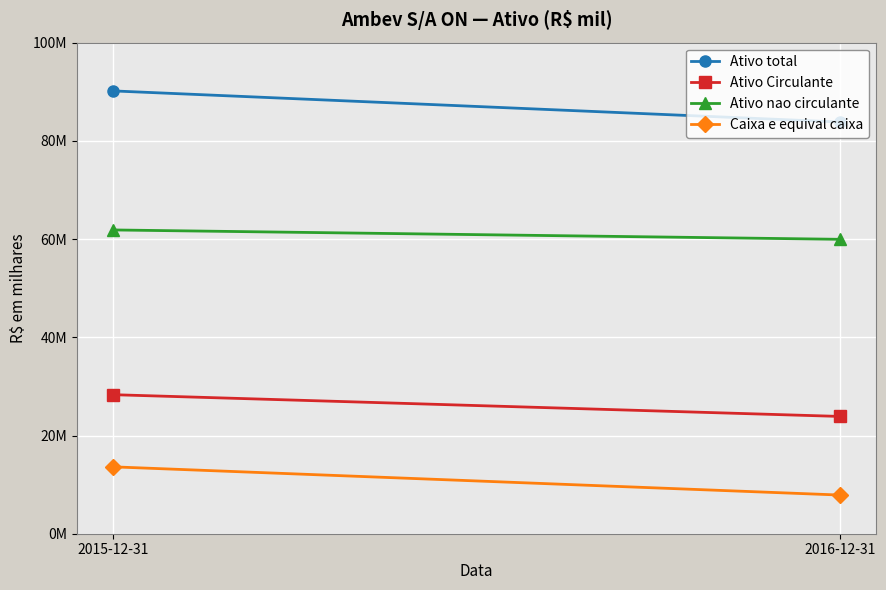

Which series has the widest spread of values?

Ativo total